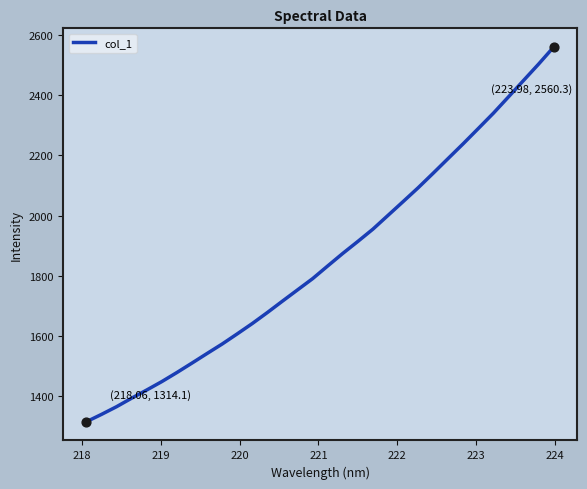

What is the difference between the maximum and minimum values?

1246.2